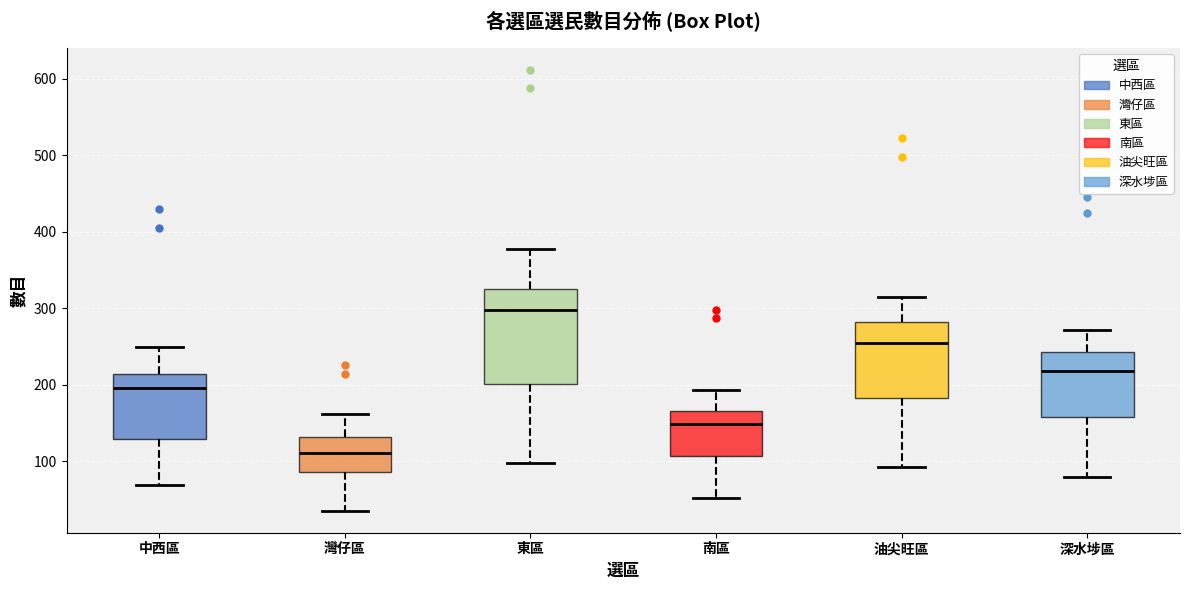

Which box's median line is the highest?

東區